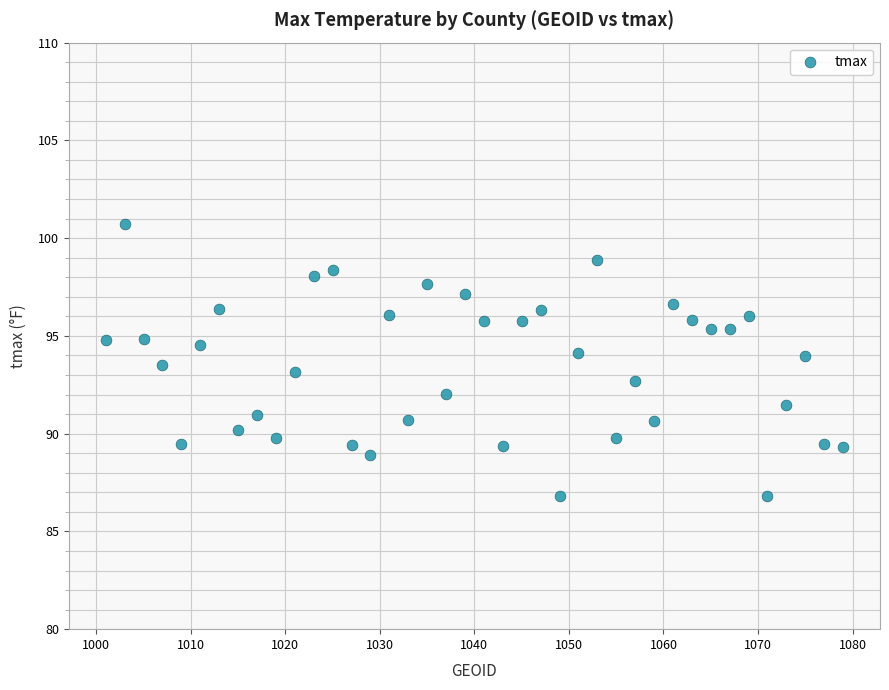

What is the range of X values (max minus min)?

78.0